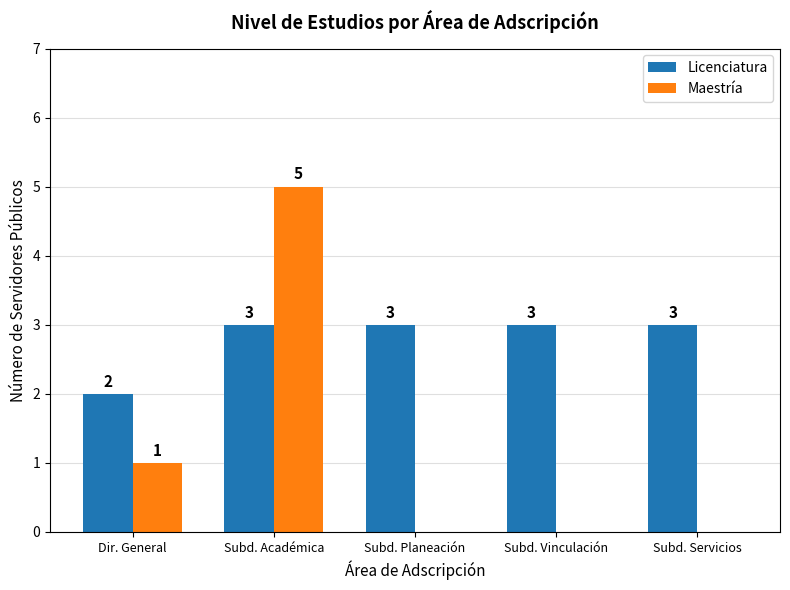

What is the sum of the Maestría values at Subd. Académica and Dir. General?

6